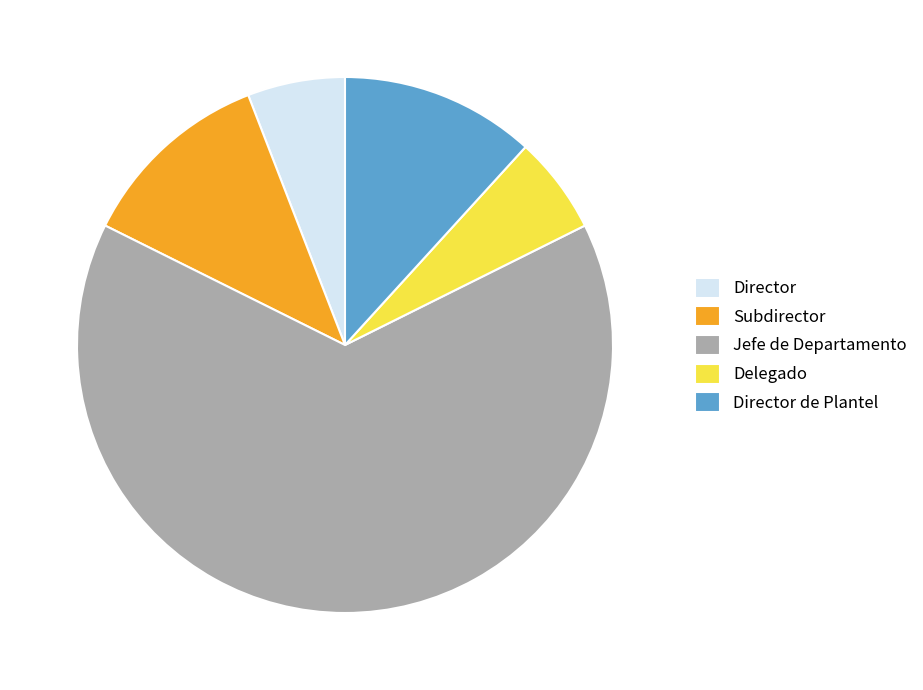

The Director de Plantel slice represents 6% of the pie. True or false?

False